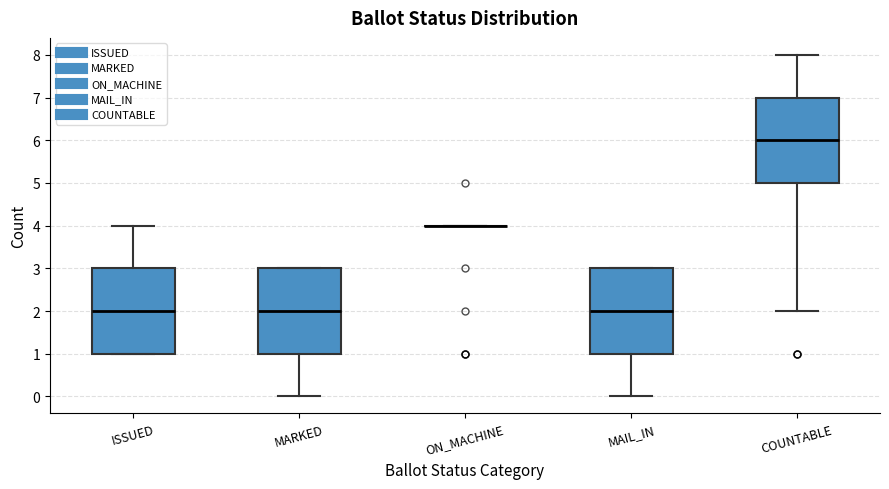

Where is the upper edge of the box for ISSUED on the y-axis? The values are not printed on the chart, so give them approximately, as read against the axis.

3